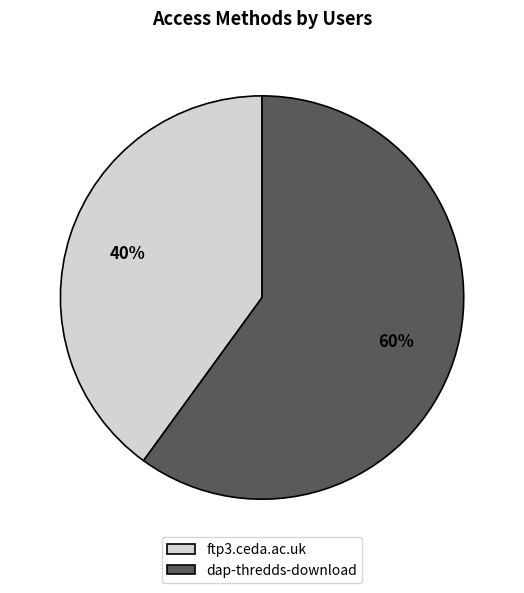

The dap-thredds-download slice represents 47% of the pie. True or false?

False